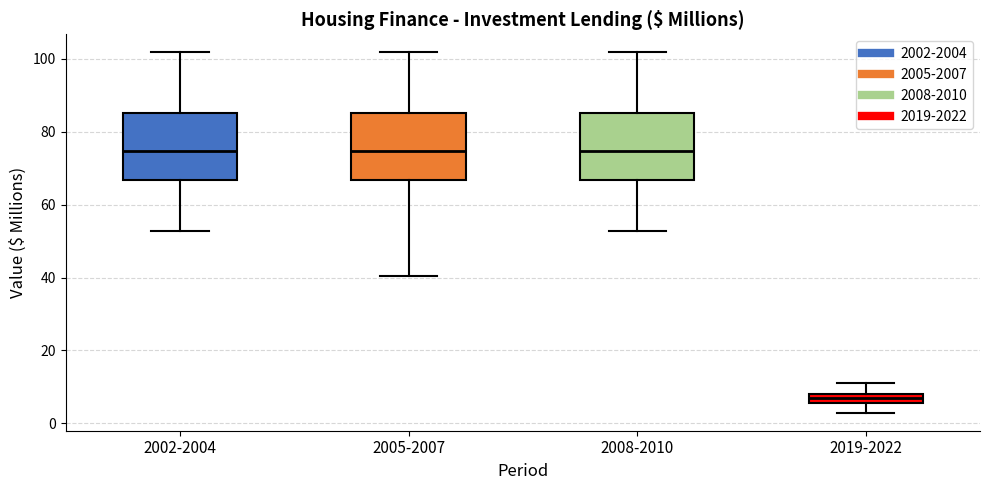

Which box's median line is the lowest?

2019-2022